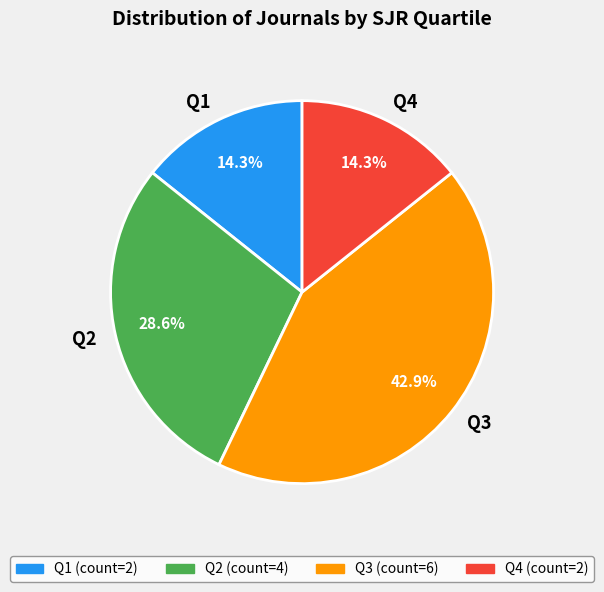

To the nearest percent, what percentage of the pie is Q1?

14%